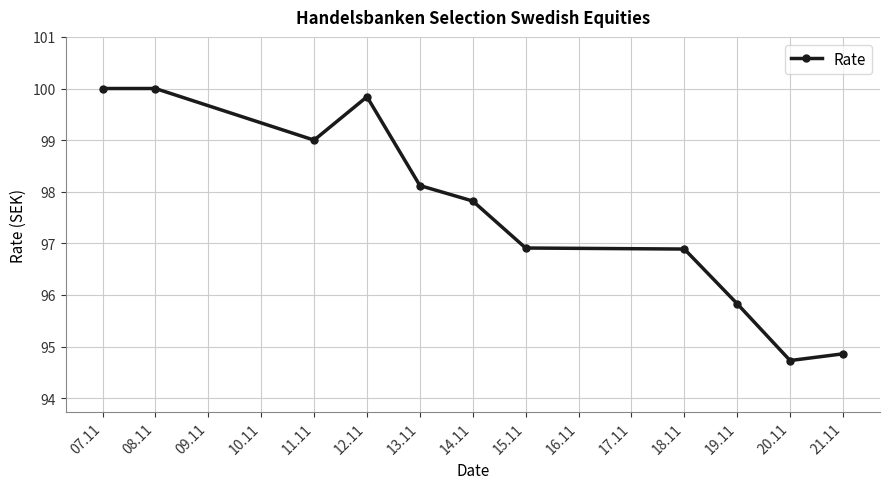

What is the difference between the maximum and second lowest values?

5.1